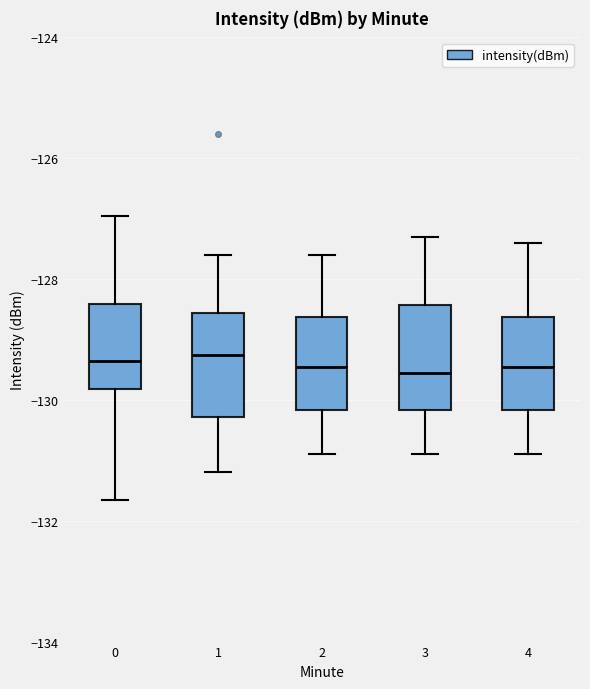

Where is the lower edge of the box at x = 2 on the y-axis? The values are not printed on the chart, so give them approximately, as read against the axis.

-130.2